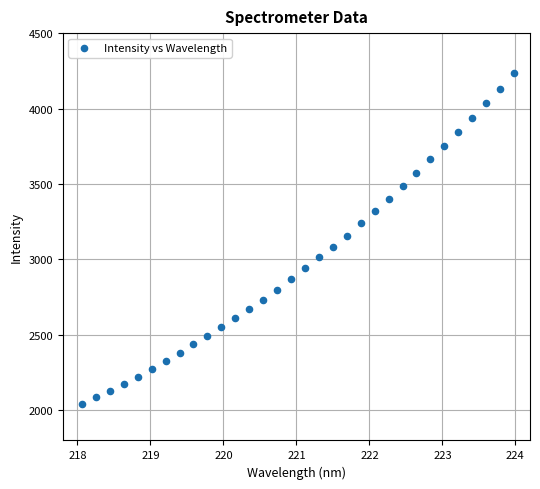

What is the range of Y values (max minus min)?

2189.9